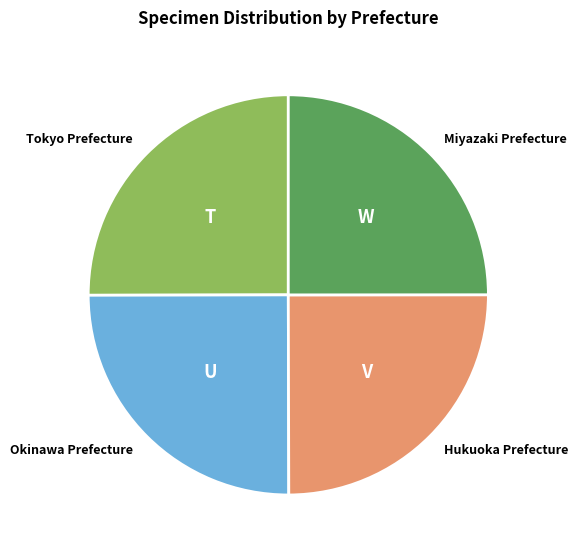

Does Okinawa Prefecture account for over 50% of the chart?

No